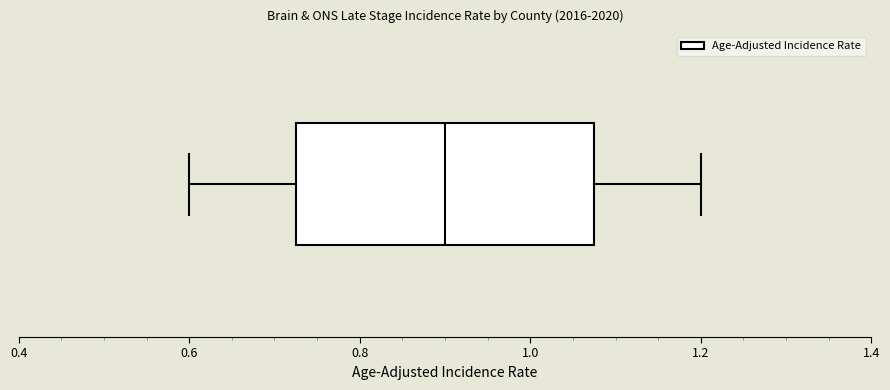

Transcribe this box plot: give where the median line is, the range the box spans, and where the two whiskers end, as read against the x-axis. The values are not printed on the chart, so give them approximately, as read against the axis.

median 0.90, box 0.72 to 1.08, whiskers 0.60 to 1.20